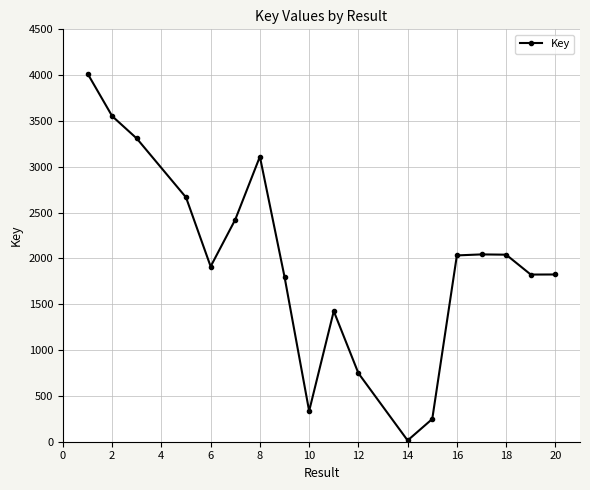

What is the maximum value shown in the chart?

4018